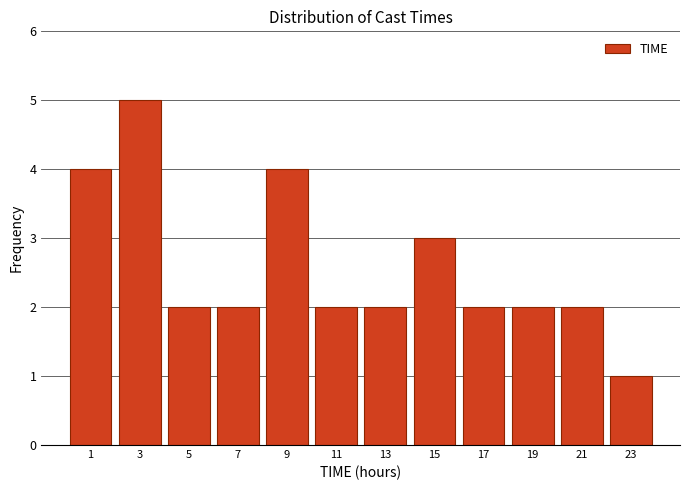

How tall is the bar that spans 22 to 24 on the x-axis? The values are not printed on the chart, so give them approximately, as read against the axis.

1